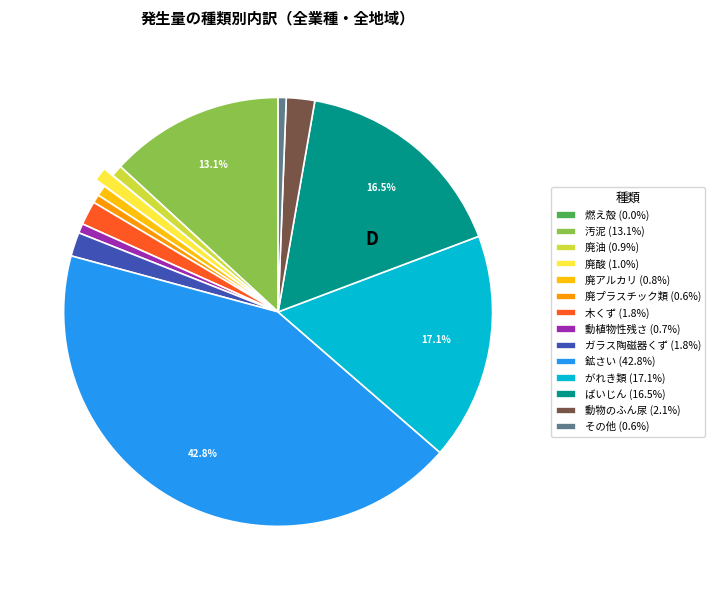

Is 鉱さい (42.8%) the majority of the pie?

No